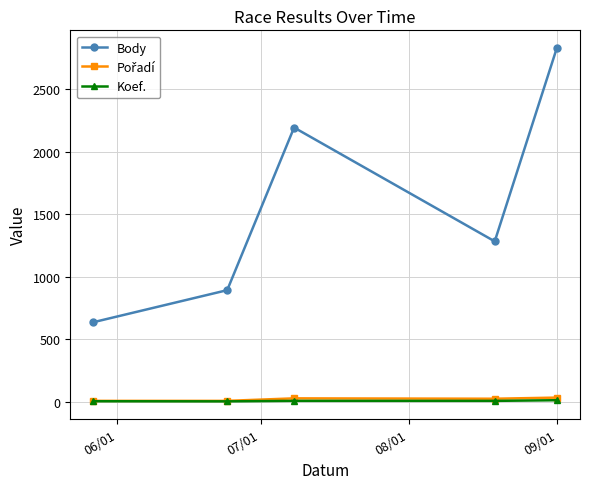

What is the highest value of the Body series?

2828